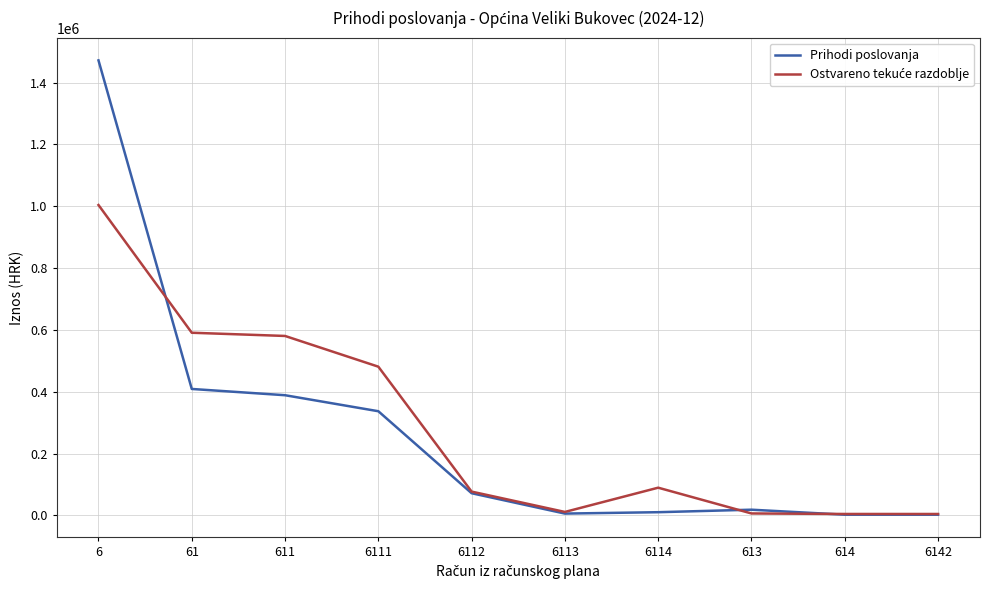

At which category is the sum across all series the highest?

6